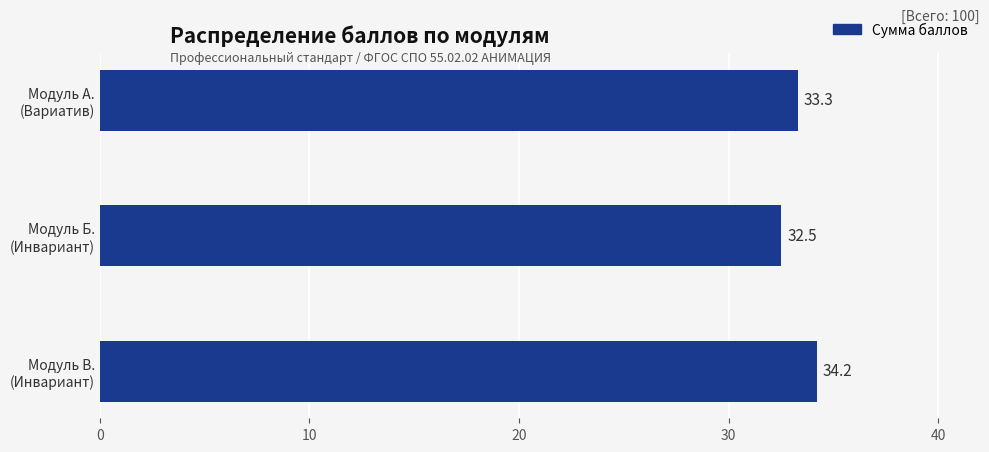

Rank the categories by value from lowest to highest.

Модуль Б.
(Инвариант), Модуль А.
(Вариатив), Модуль В.
(Инвариант)